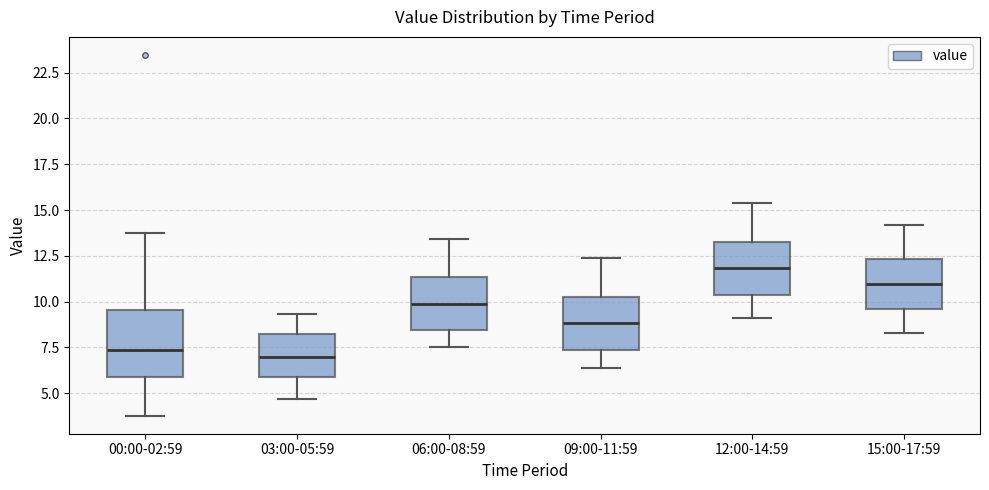

Reading left to right, transcribe this box plot: for each box, give where its median line is, the range the box spans, and where its two whiskers end, as read against the y-axis. The values are not printed on the chart, so give them approximately, as read against the axis.

00:00-02:59: median 7.5, box 6.0 to 9.5, whiskers 4.0 to 14.0
03:00-05:59: median 7.0, box 6.0 to 8.0, whiskers 4.5 to 9.5
06:00-08:59: median 10.0, box 8.5 to 11.5, whiskers 7.5 to 13.5
09:00-11:59: median 9.0, box 7.5 to 10.5, whiskers 6.5 to 12.5
12:00-14:59: median 12.0, box 10.5 to 13.5, whiskers 9.0 to 15.5
15:00-17:59: median 11.0, box 9.5 to 12.5, whiskers 8.5 to 14.0